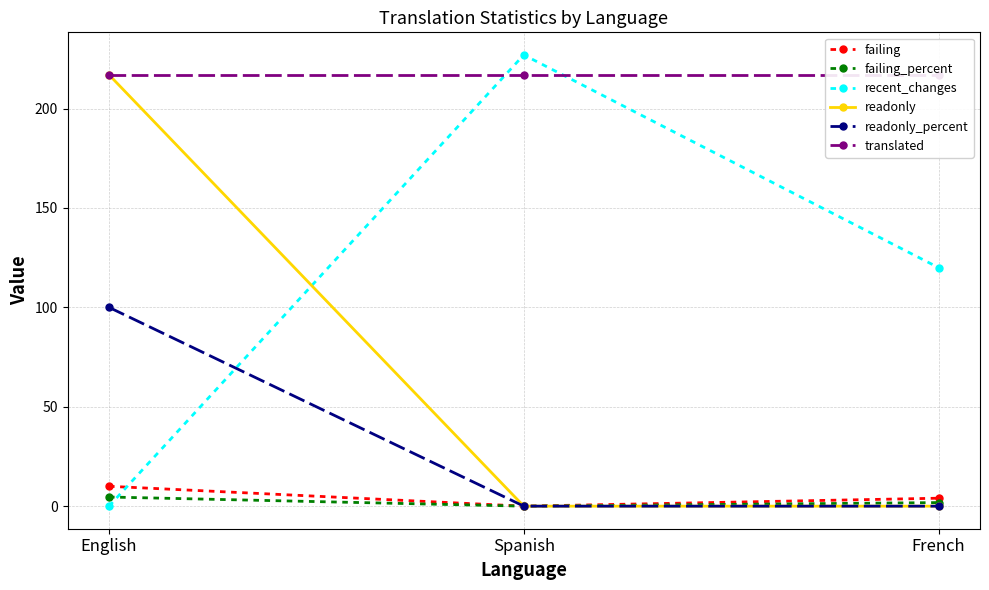

What is the label of the 1st point from the right?

French